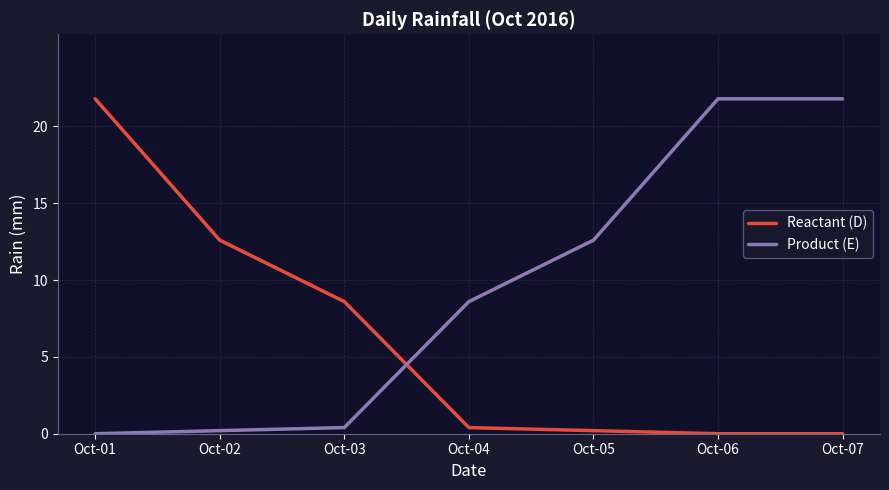

How many times do Product (E) and Reactant (D) cross each other?

1